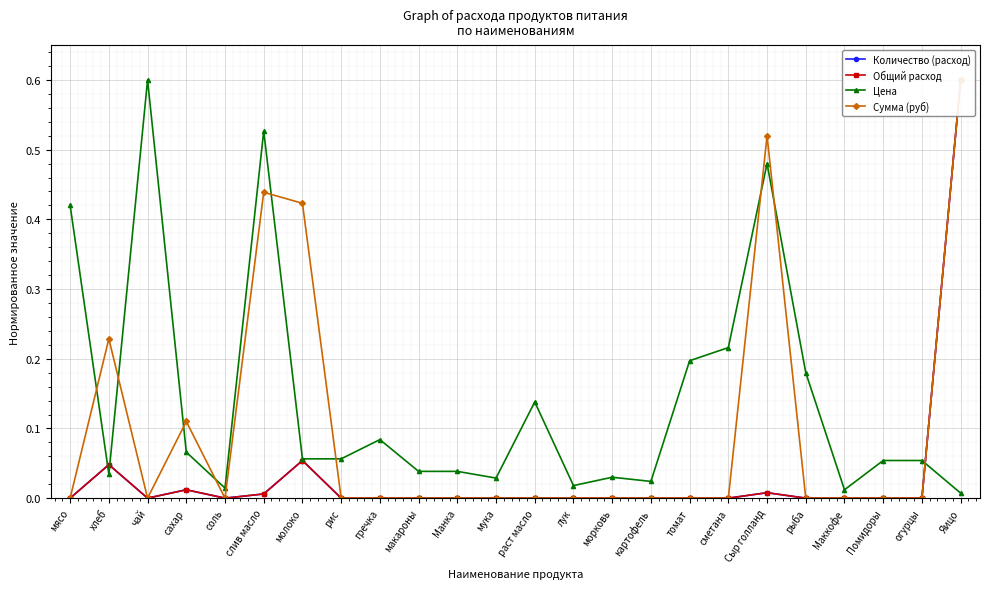

How many interior local valleys does the Цена series have?

6